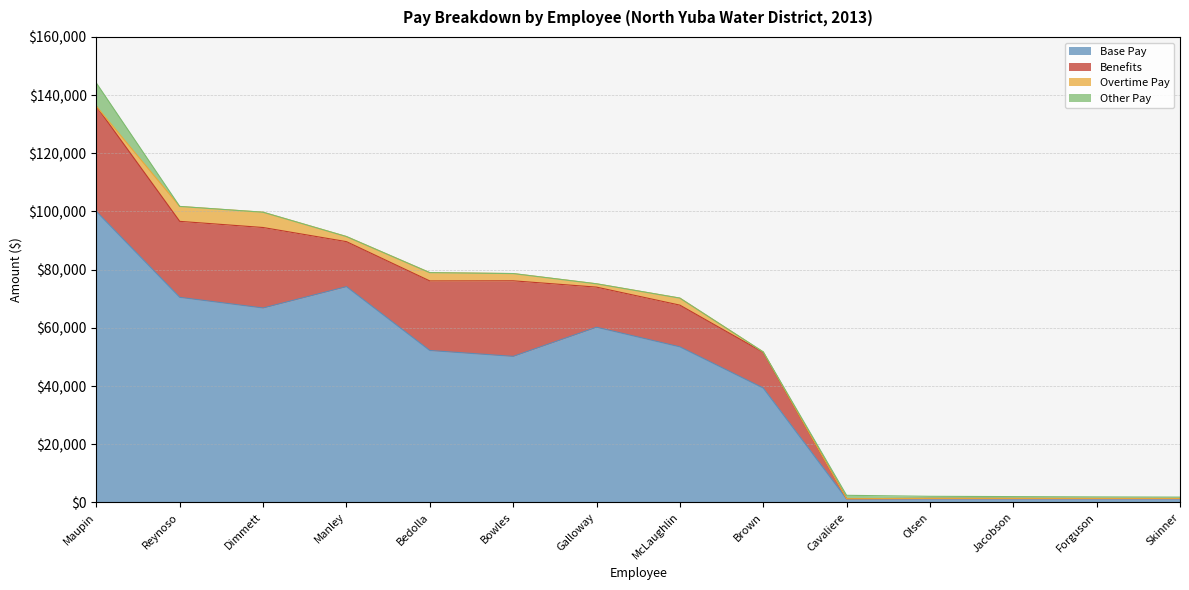

What is the label of the 9th point from the right?

Bowles